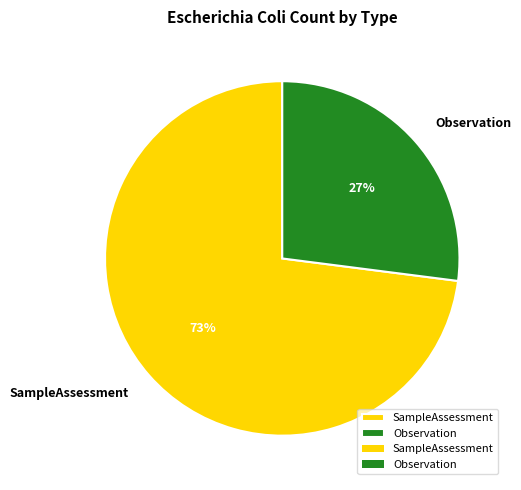

Is the sum of Observation and SampleAssessment greater than half?

Yes